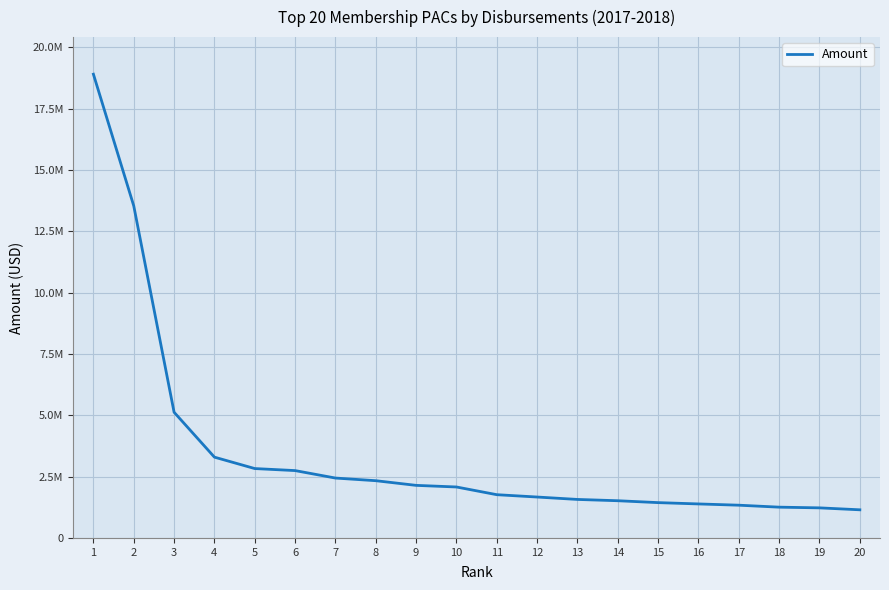

Reading right to left, transcribe all the data shown in this chart.

20=1147078.5	19=1226314.8	18=1254739.5	17=1334847.6	16=1386191.9	15=1439794.1	14=1516836.3	13=1569673.1	12=1667792.9	11=1763141.1	10=2077247.1	9=2143168.3	8=2333462.5	7=2441321.1	6=2745628.3	5=2828247.5	4=3293533.7	3=5123977.6	2=13536110.6	1=18903069.1